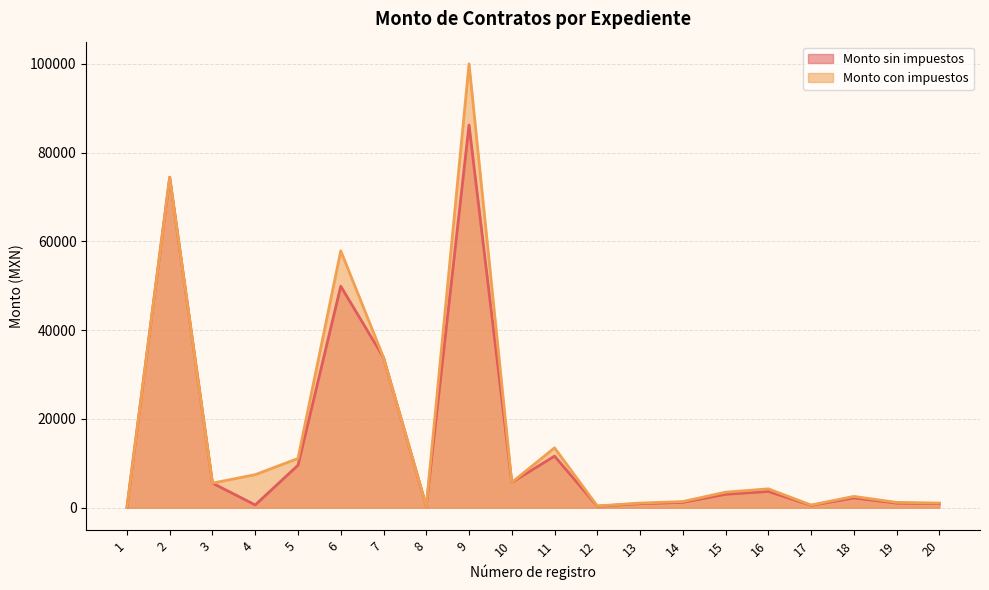

Rank the categories by Monto con impuestos value from lowest to highest.

1, 8, 12, 17, 13, 20, 19, 14, 18, 15, 16, 3, 10, 4, 5, 11, 7, 6, 2, 9